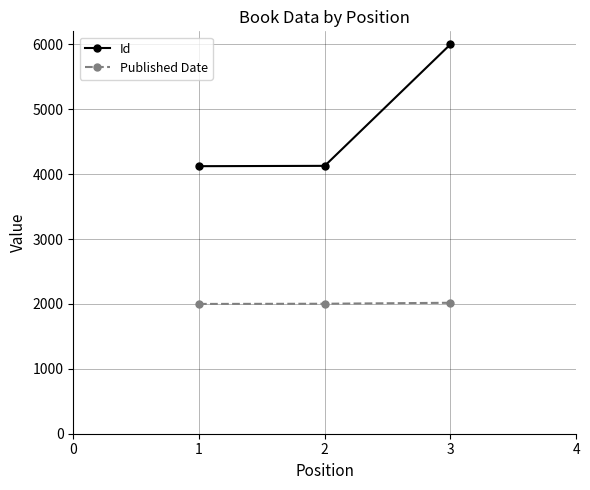

What is the average value of the Published Date series?

2007